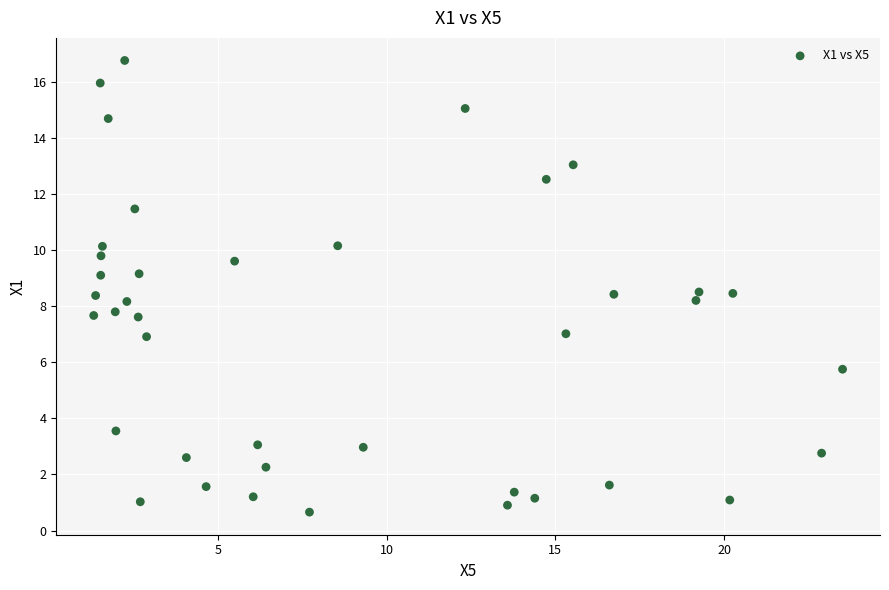

What is the range of X values (max minus min)?

22.2